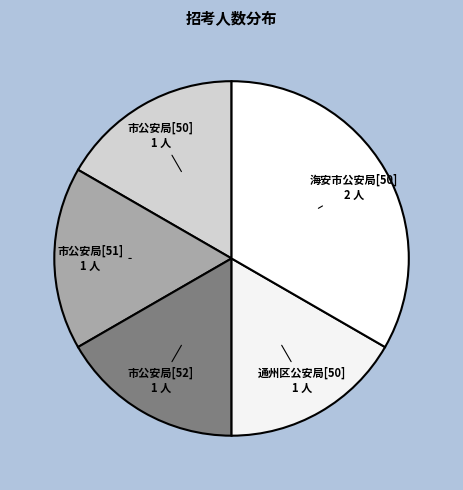

Does 市公安局[50] represent more than half of the total?

No